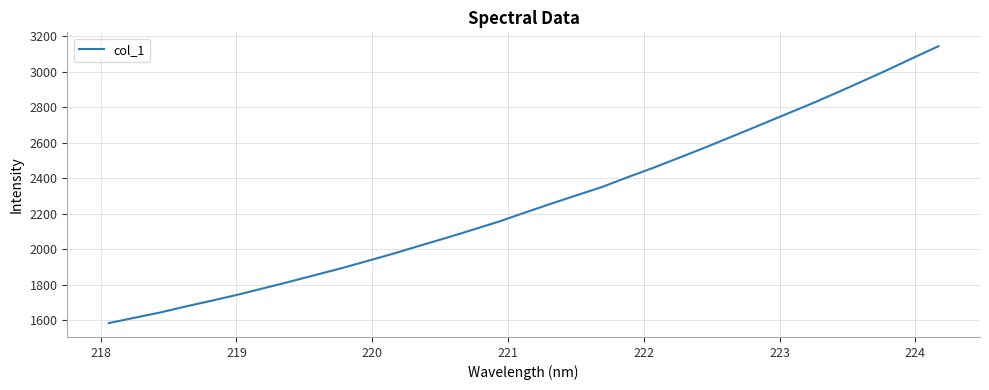

What is the maximum value shown in the chart?

3143.9